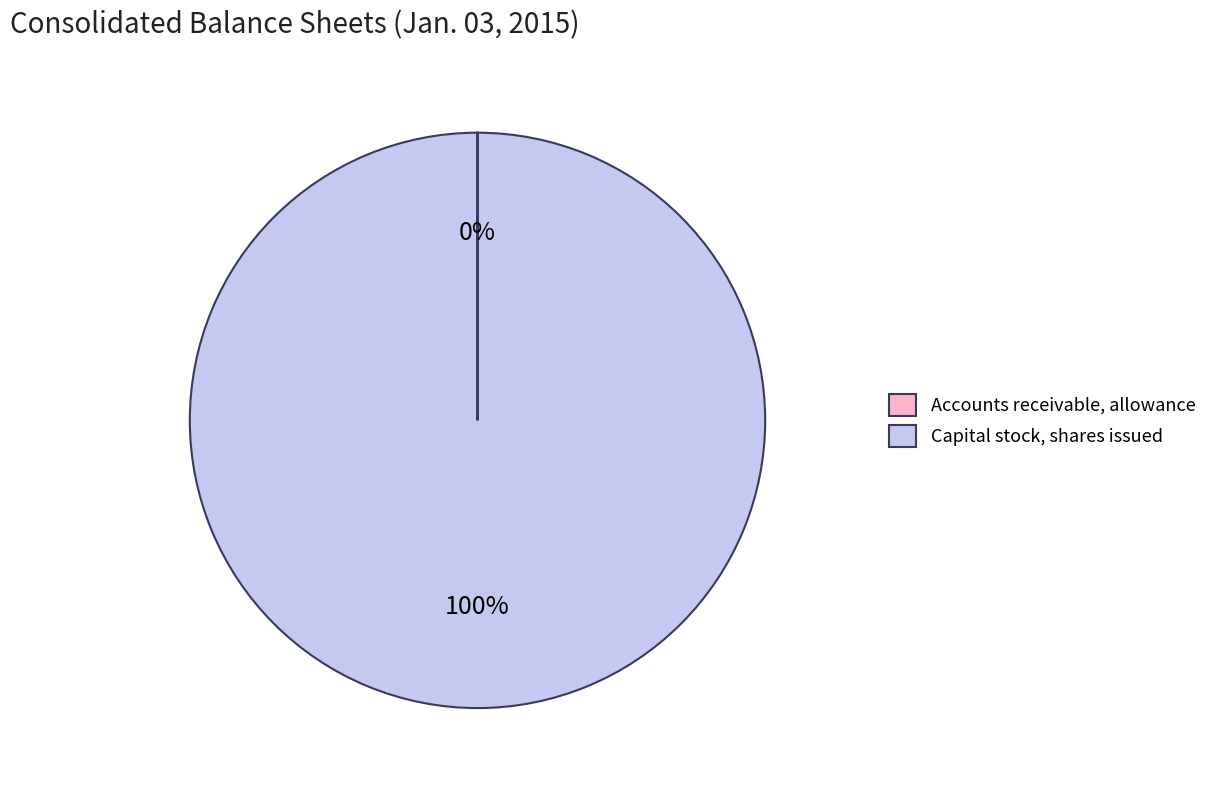

To the nearest percent, what is the average slice percentage?

50%